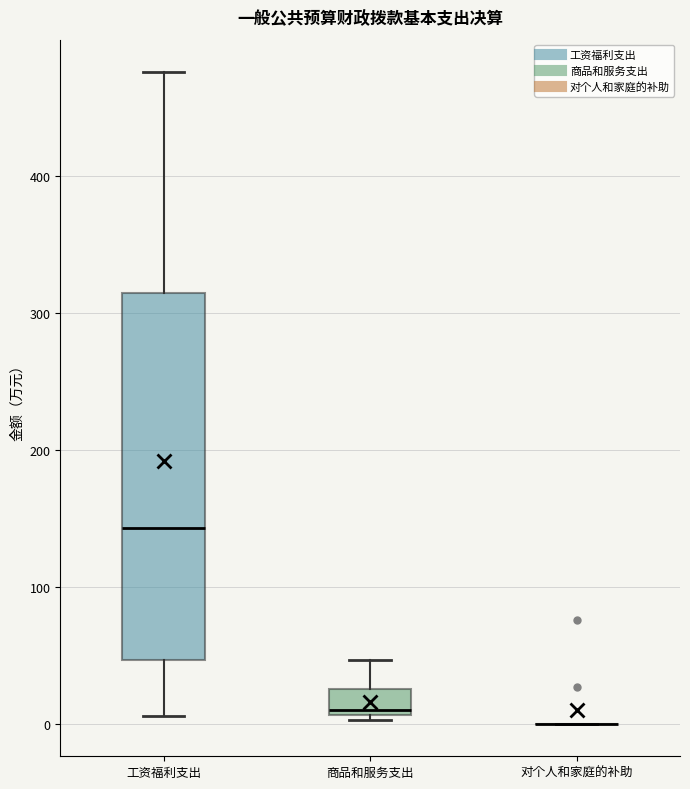

Comparing the boxes themselves (not the whiskers), which one is the tallest?

工资福利支出